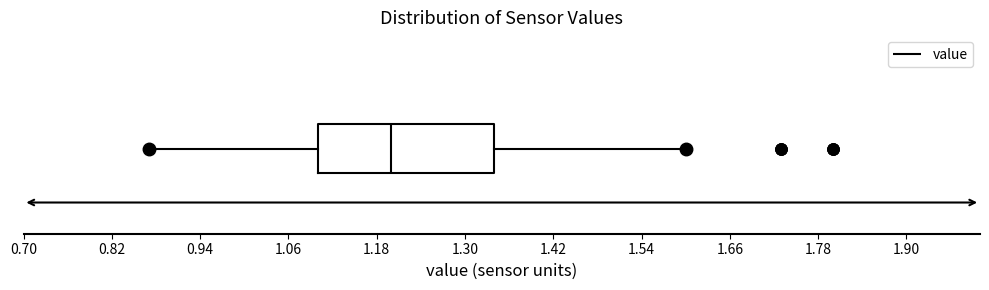

Read this box plot against the x-axis: the position of the median line, the range covered by the box, and the ends of both whiskers. The values are not printed on the chart, so give them approximately, as read against the axis.

median 1.20, box 1.10 to 1.34, whiskers 0.88 to 1.60